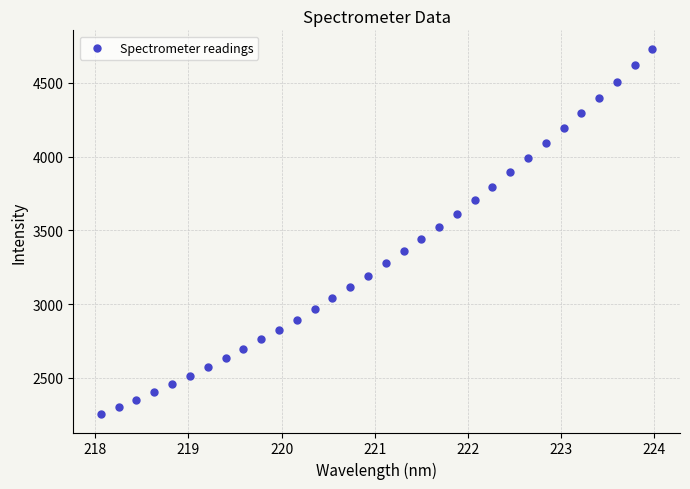

What is the range of Y values (max minus min)?

2479.4